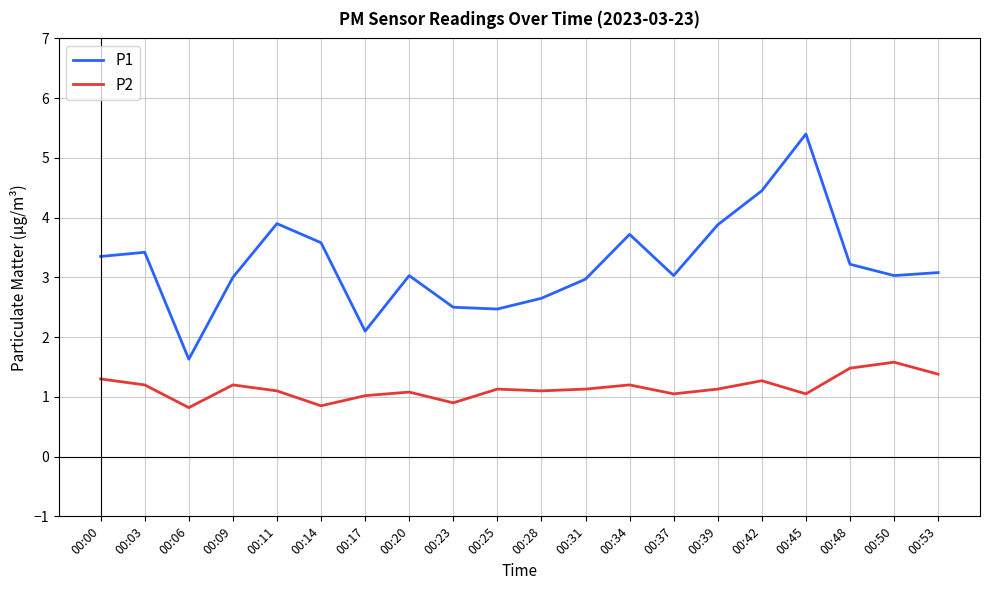

Does the chart display data point markers on the line(s)?

No